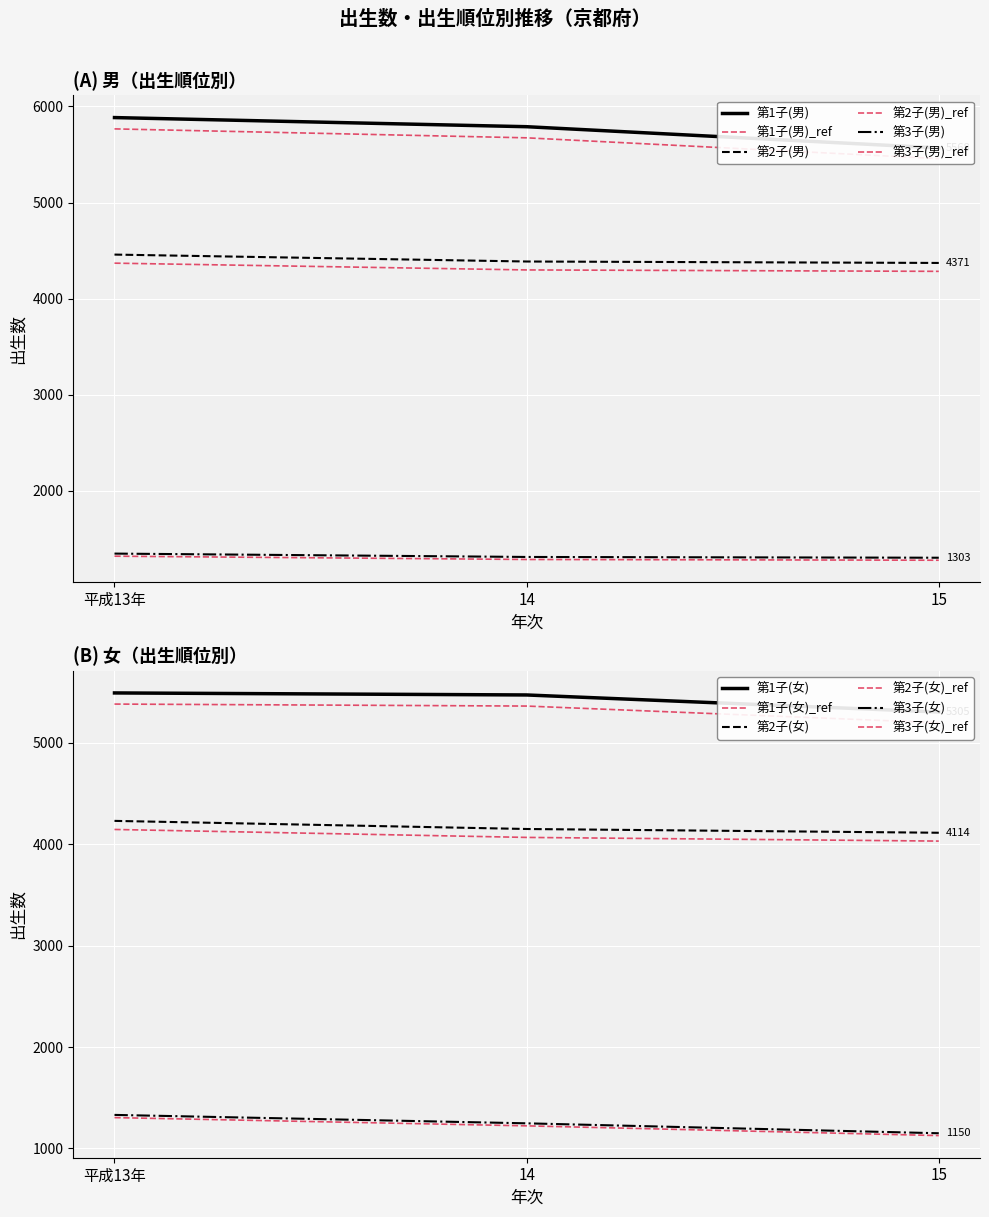

What is the sum of all 第2子(女) values?

12496.0